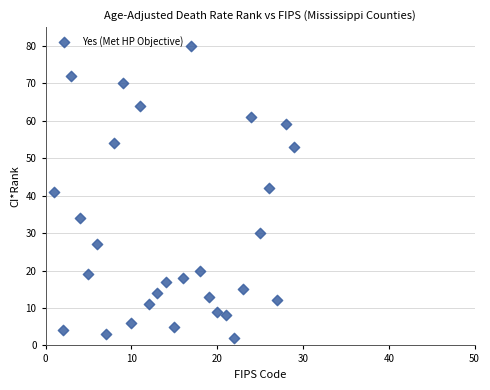

What is the range of Y values (max minus min)?

78